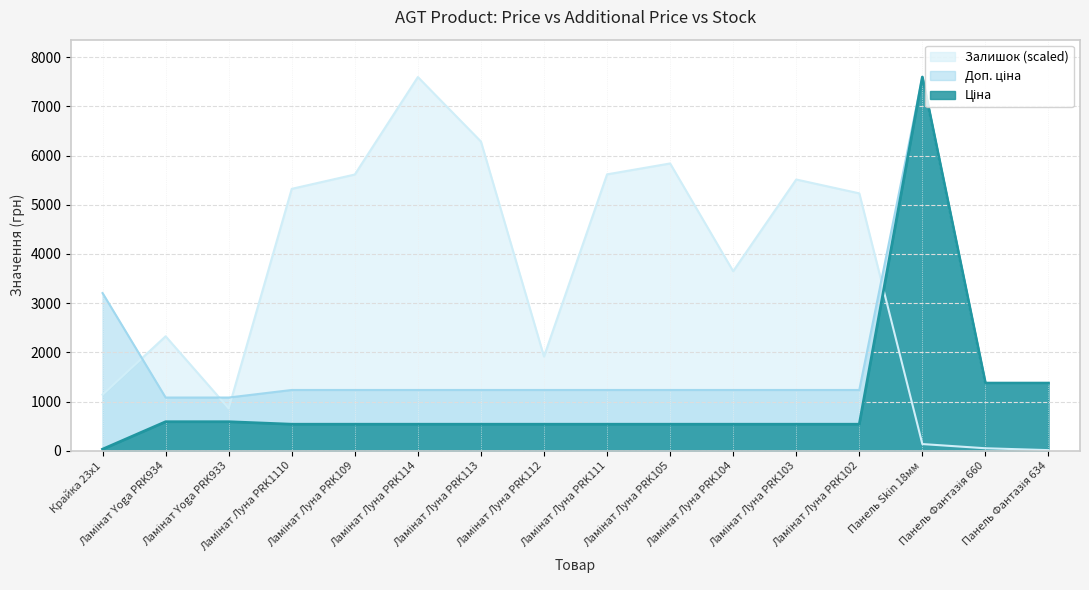

True or false: Доп. ціна has a value of 2057.6 at Ламінат Луна PRK105.

False